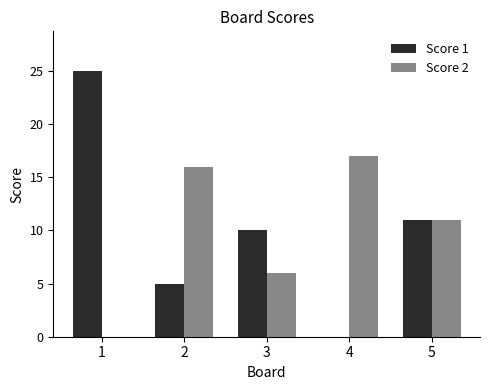

Reading left to right, what are all the values shown in this chart?

Score 1: 25	5	10	0	11
Score 2: 0	16	6	17	11